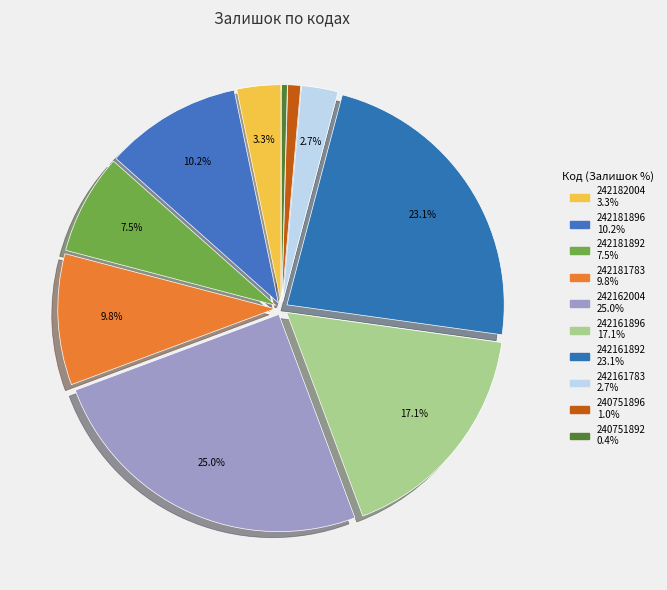

Is it true that 240751892 is 7% of the pie?

False